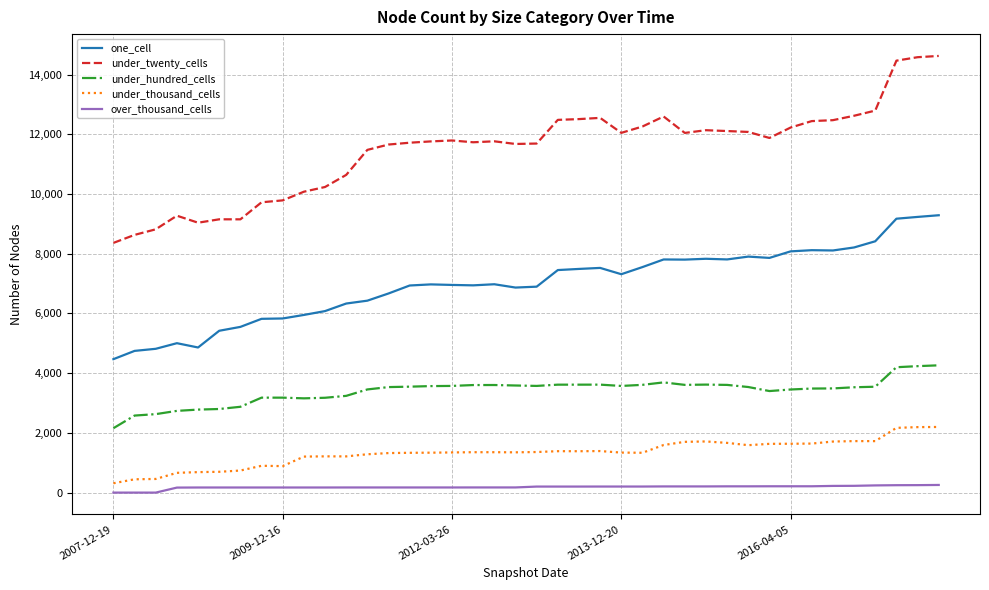

Rank the series by their maximum value, from lowest to highest.

over_thousand_cells, under_thousand_cells, under_hundred_cells, one_cell, under_twenty_cells